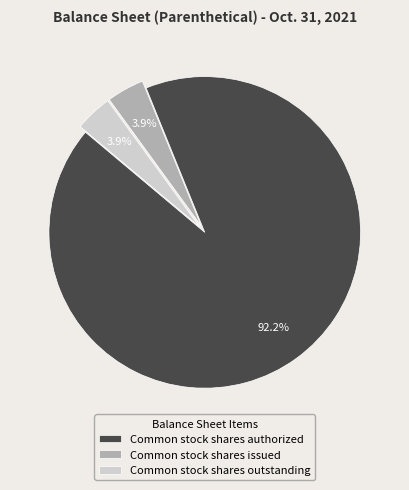

Is there a majority slice in this chart?

Yes